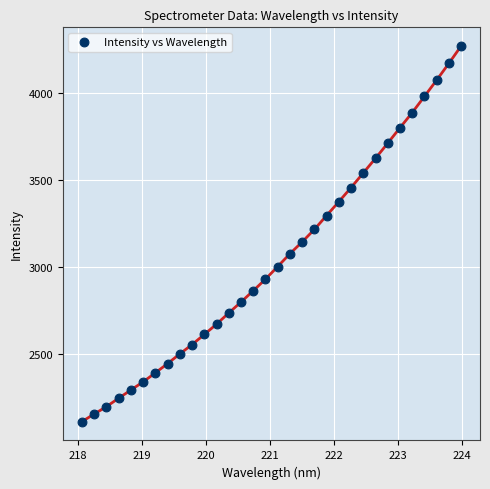

What is the range of Y values (max minus min)?

2154.5